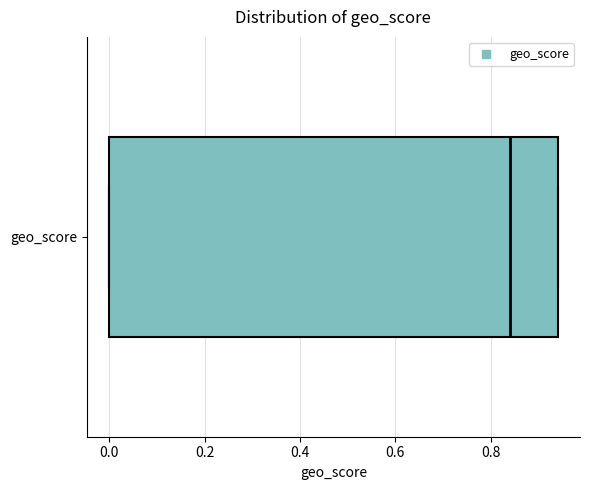

Where is the left edge of the box for geo_score on the x-axis? The values are not printed on the chart, so give them approximately, as read against the axis.

0.00